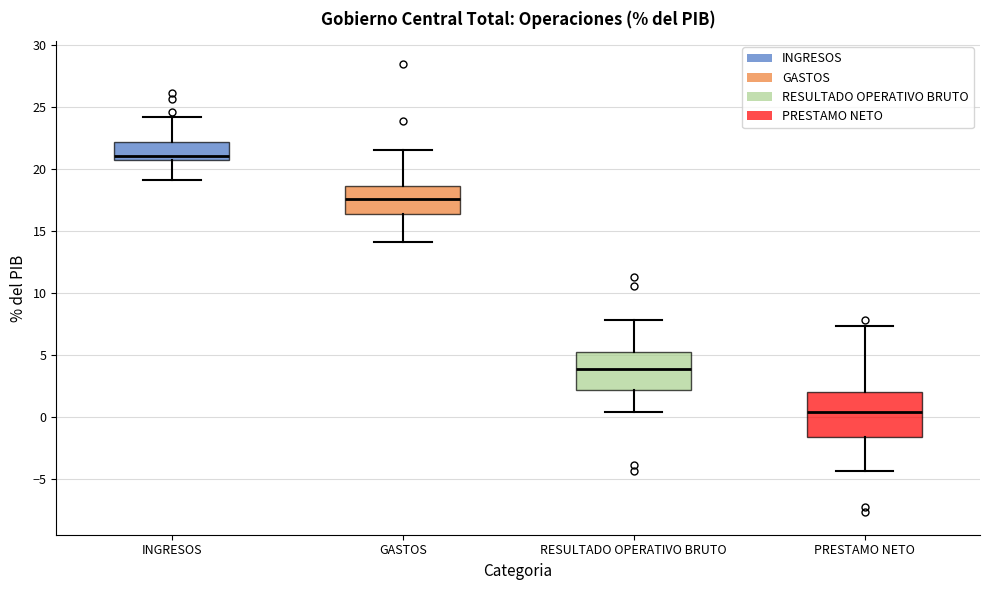

Which box has the highest median line?

INGRESOS